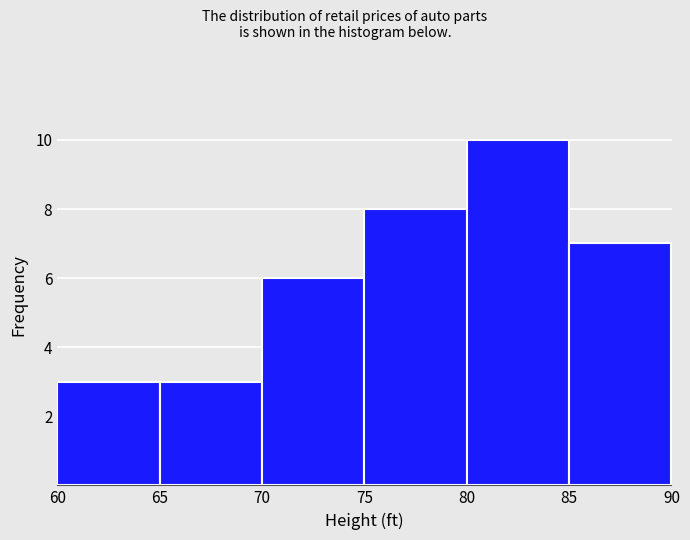

How tall is the bar that spans 80 to 85 on the x-axis? The values are not printed on the chart, so give them approximately, as read against the axis.

10